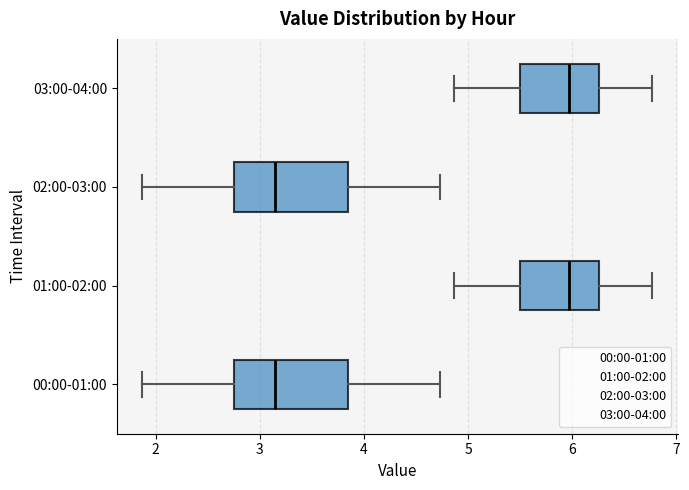

Where does the median line of the box for 00:00-01:00 sit on the x-axis? The values are not printed on the chart, so give them approximately, as read against the axis.

3.2